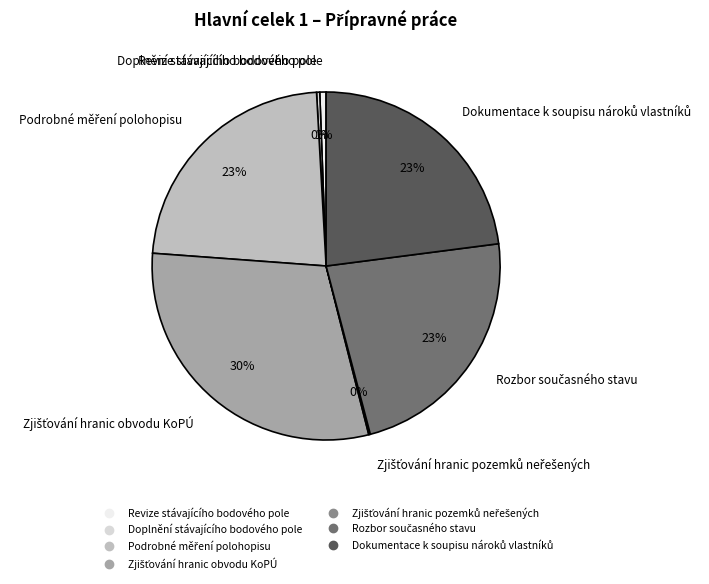

Does Revize stávajícího bodového pole account for over 50% of the chart?

No